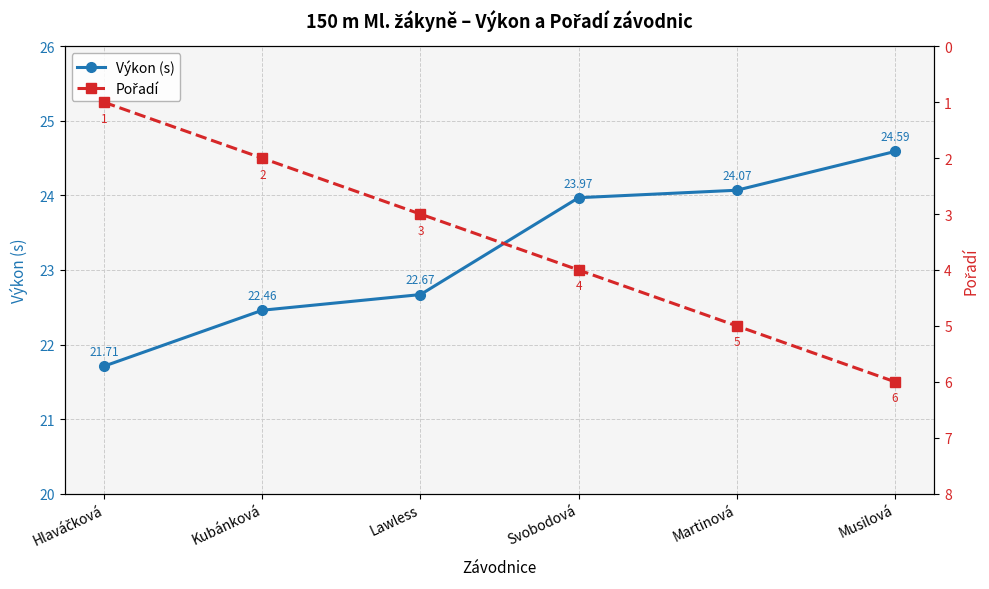

What is the label of the 3rd point from the left?

Lawless